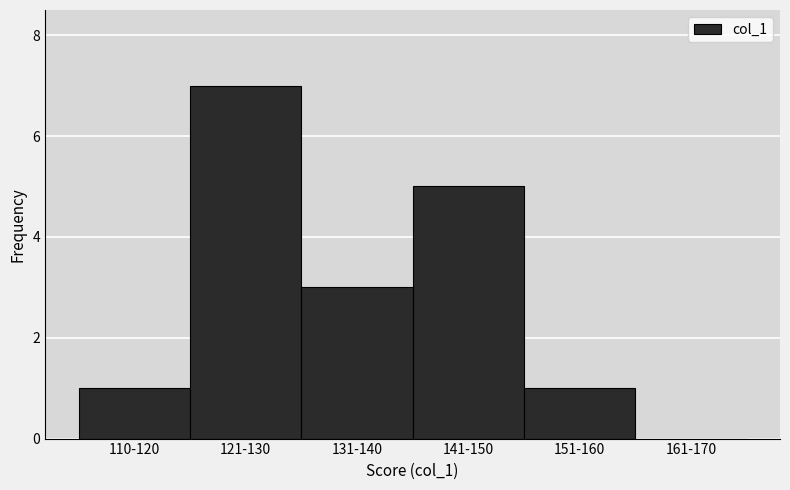

Reading left to right, transcribe all the data shown in this chart.

110-120=1	121-130=7	131-140=3	141-150=5	151-160=1	161-170=0